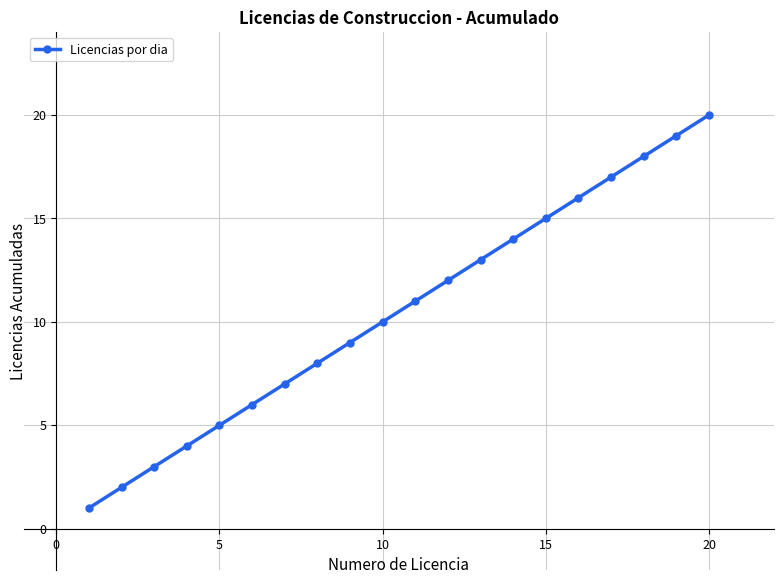

Reading left to right, list all the values displayed in this chart.

1	2	3	4	5	6	7	8	9	10	11	12	13	14	15	16	17	18	19	20